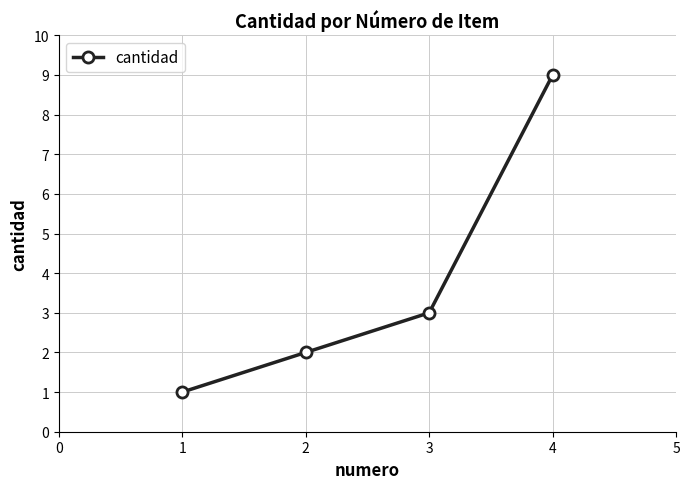

What is the value of the 4th point from the left?

9